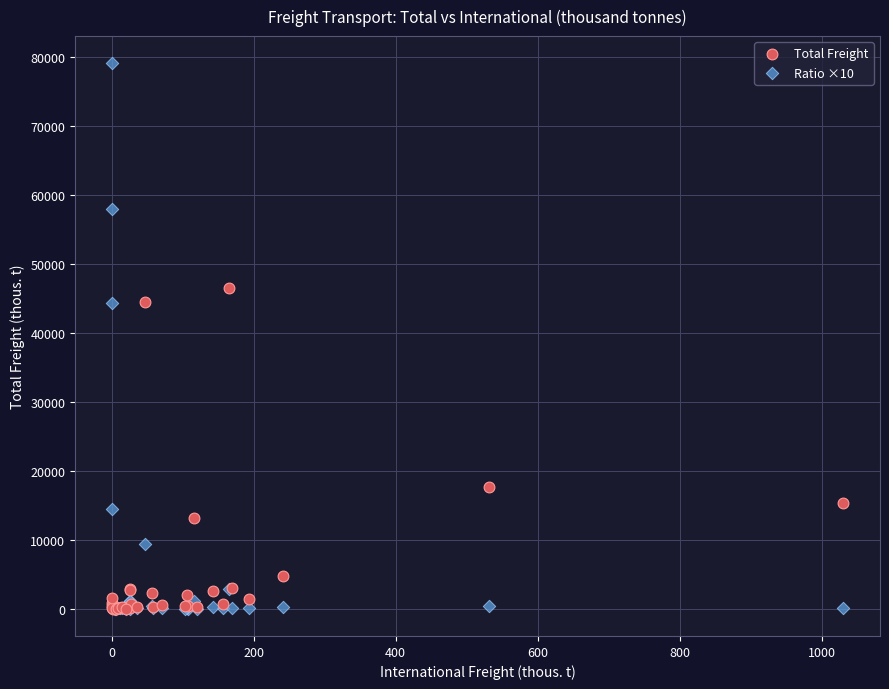

In the Total Freight series, what Y value is closest to 23233?

17628.5